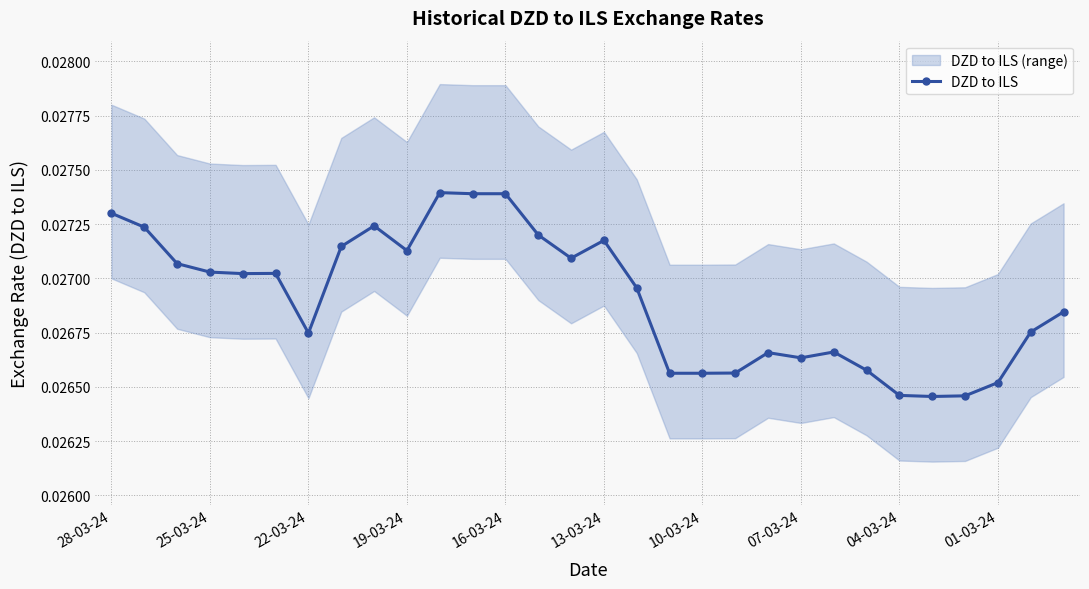

Count the DZD to ILS values in the range 0 to 1.

30